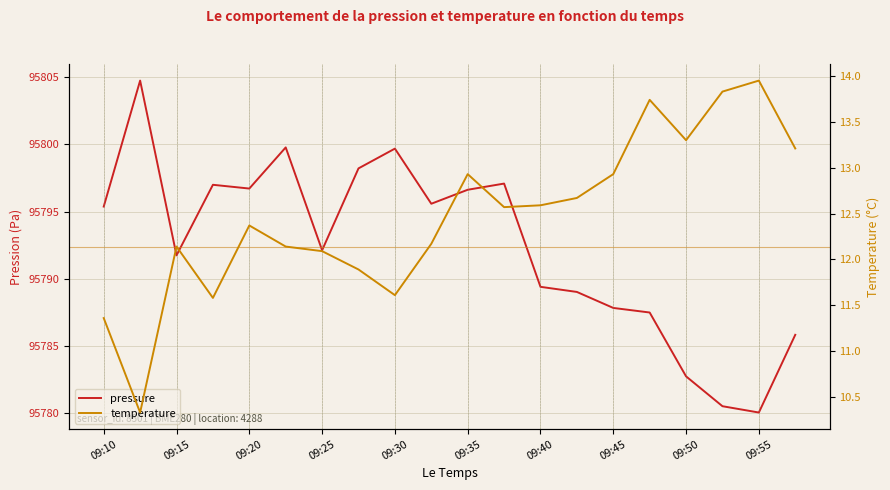

The value of pressure at 09:25 is 52368.9. True or false?

False